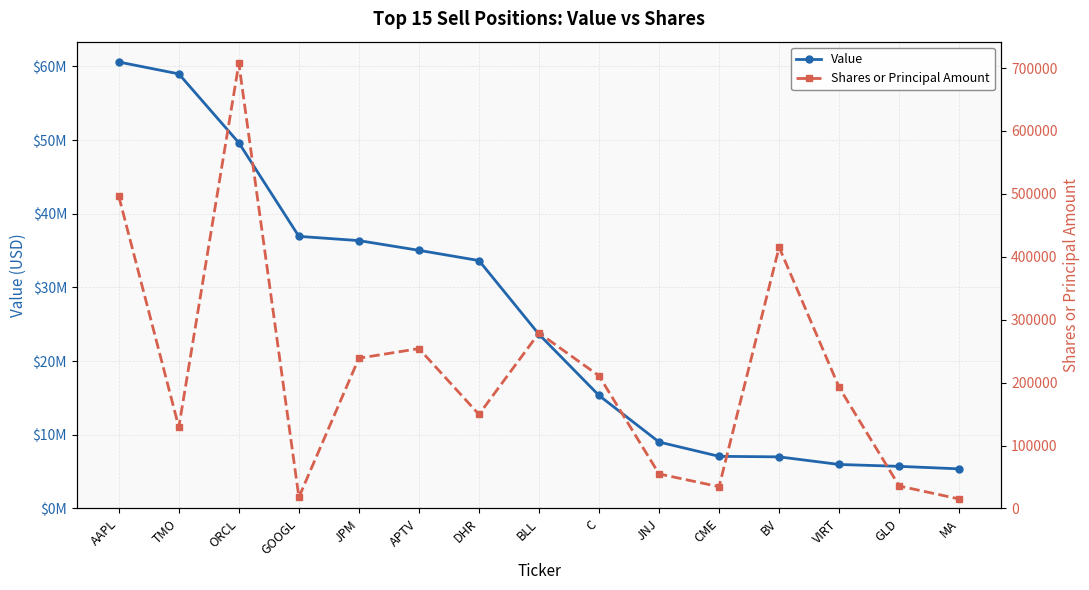

Reading right to left, transcribe all the data shown in this chart.

Value: 5377000	5717000	5974000	7005000	7077000	9017000	15336000	23635000	33649000	35036000	36356000	36931000	49627000	58982000	60595000
Shares or Principal Amount: 15103	35742	192410	415210	34653	54867	210810	278912	149497	254066	238824	17906	707242	129238	496068